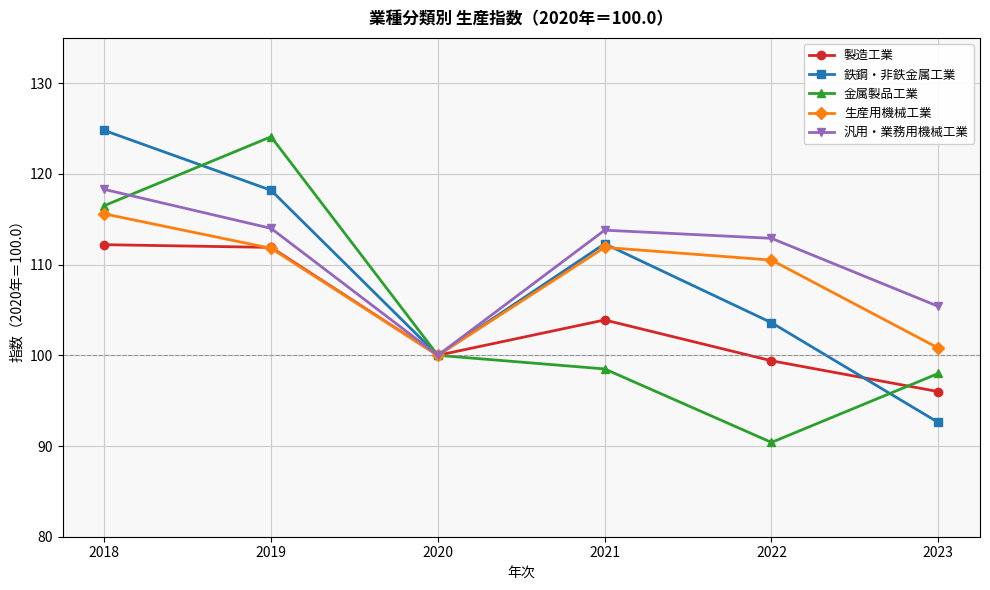

What is the value of the 生産用機械工業 point at the 4th from the left?

111.9